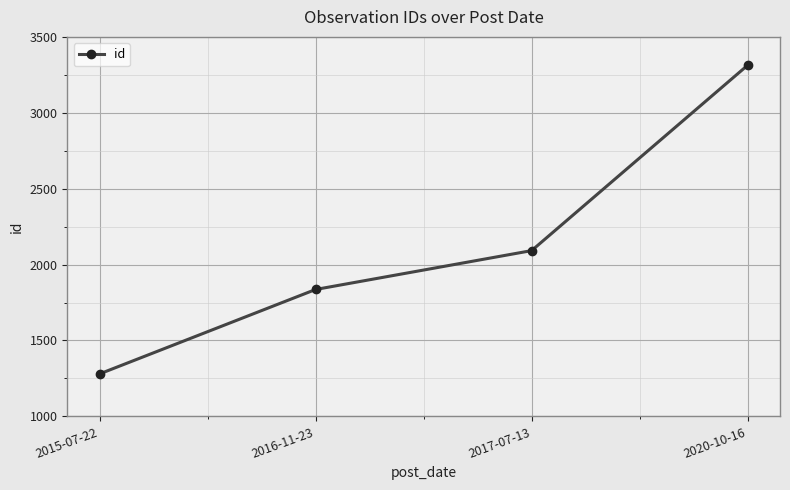

Read the value at 2015-07-22, to the nearest 100.

1300